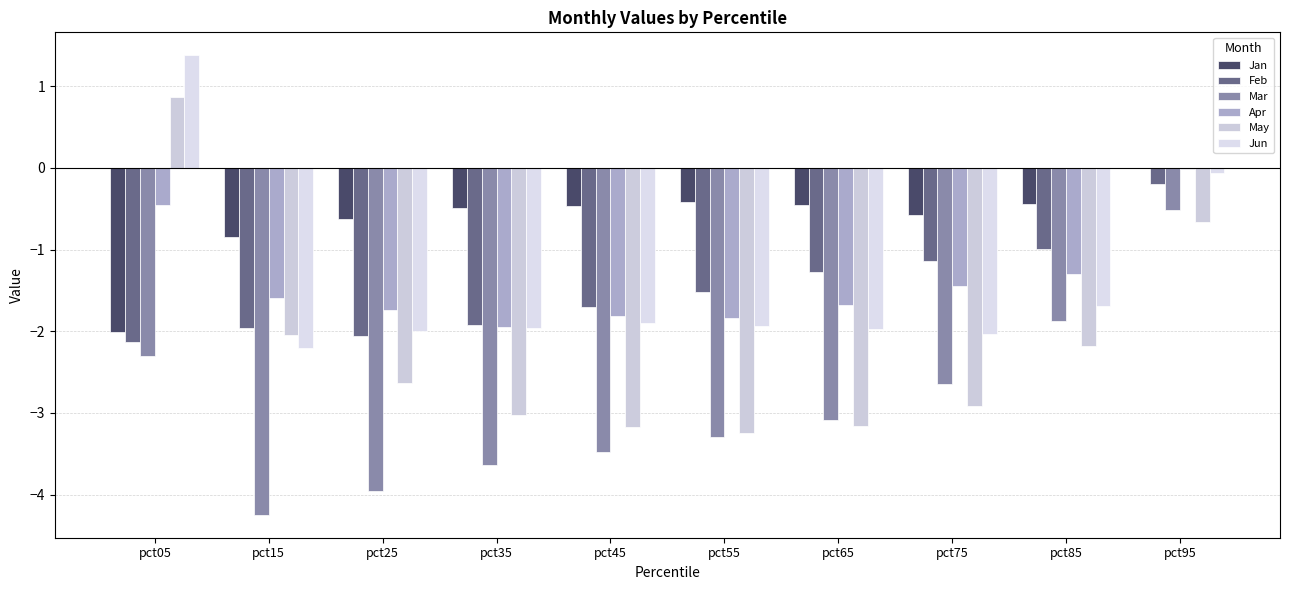

Rank the series by their maximum value, from highest to lowest.

Jun, May, Jan, Apr, Feb, Mar